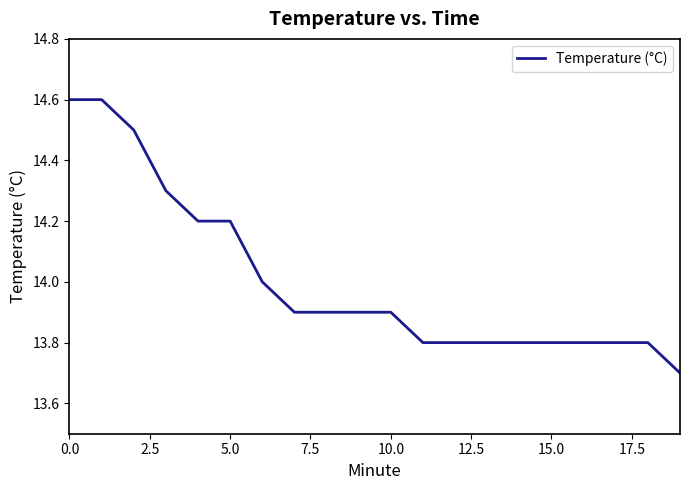

What is the difference between the second highest and second lowest values?

0.8